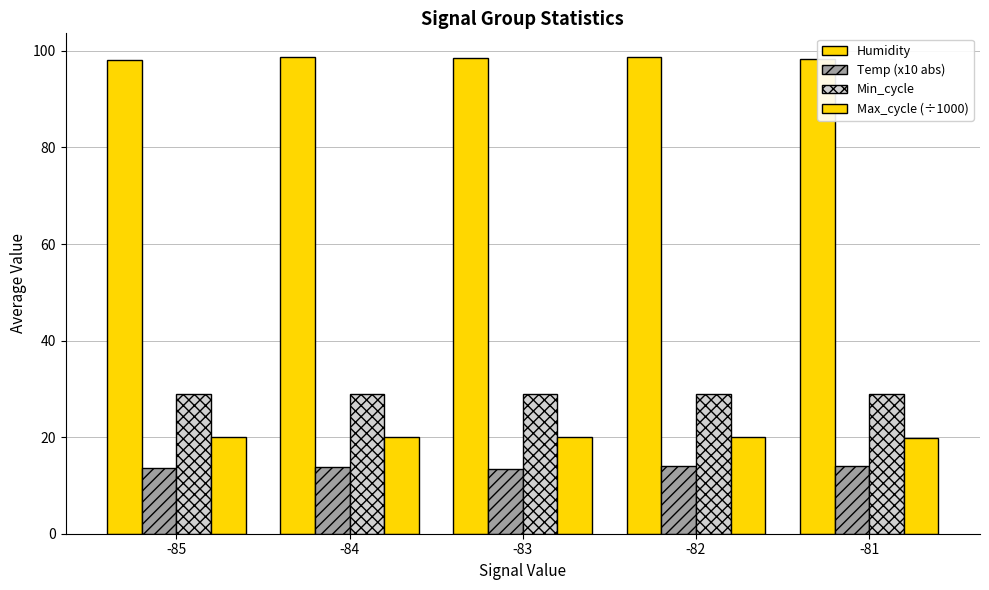

Are the bars horizontal?

No